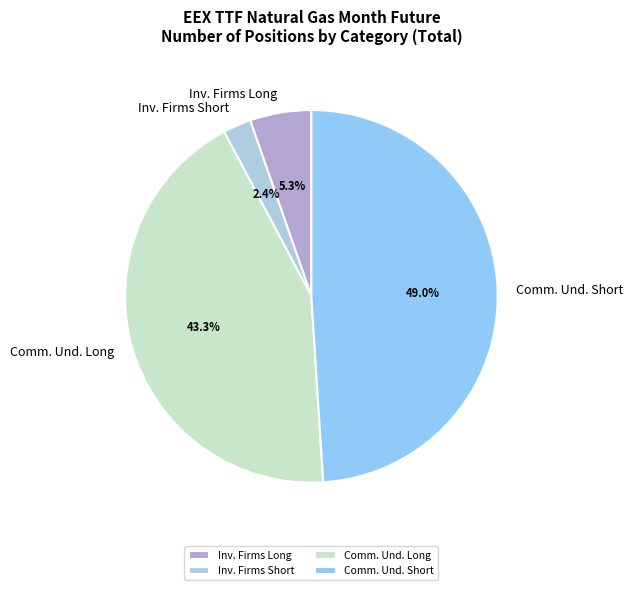

Rank the categories by value from highest to lowest.

Comm. Und. Short, Comm. Und. Long, Inv. Firms Long, Inv. Firms Short